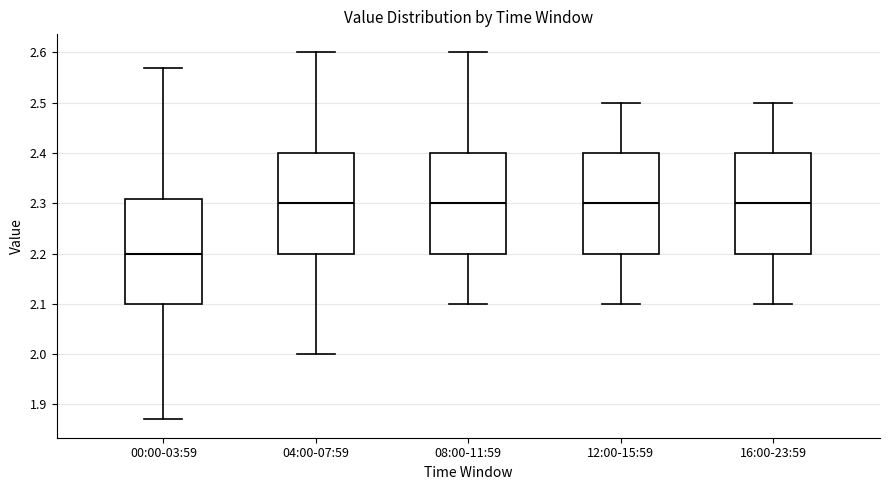

Reading left to right, transcribe this box plot: for each box, give where its median line is, the range the box spans, and where its two whiskers end, as read against the y-axis. The values are not printed on the chart, so give them approximately, as read against the axis.

00:00-03:59: median 2.20, box 2.10 to 2.31, whiskers 1.87 to 2.57
04:00-07:59: median 2.30, box 2.20 to 2.40, whiskers 2.00 to 2.60
08:00-11:59: median 2.30, box 2.20 to 2.40, whiskers 2.10 to 2.60
12:00-15:59: median 2.30, box 2.20 to 2.40, whiskers 2.10 to 2.50
16:00-23:59: median 2.30, box 2.20 to 2.40, whiskers 2.10 to 2.50